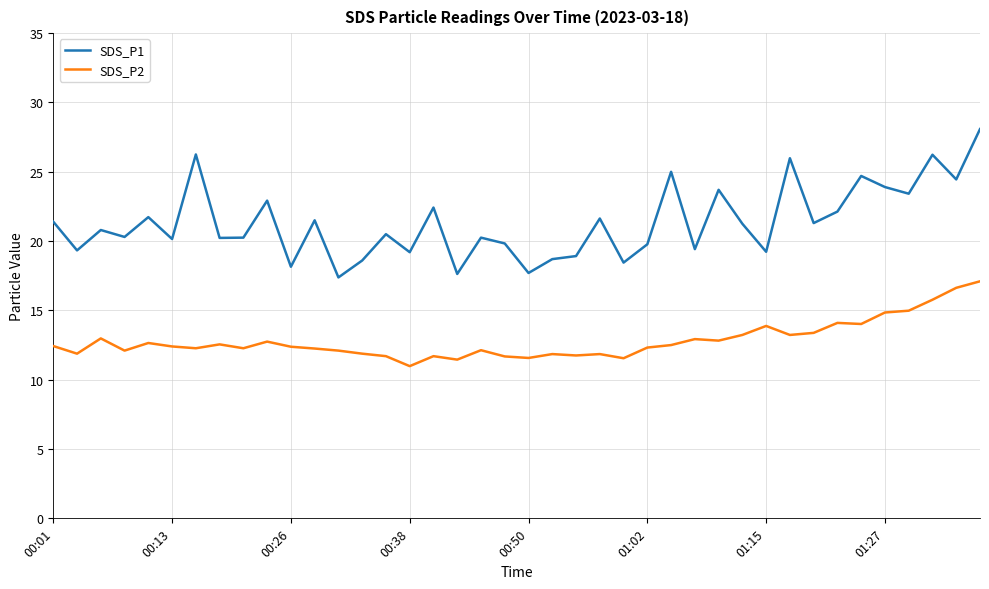

True or false: SDS_P2 and SDS_P1 cross at least once.

False